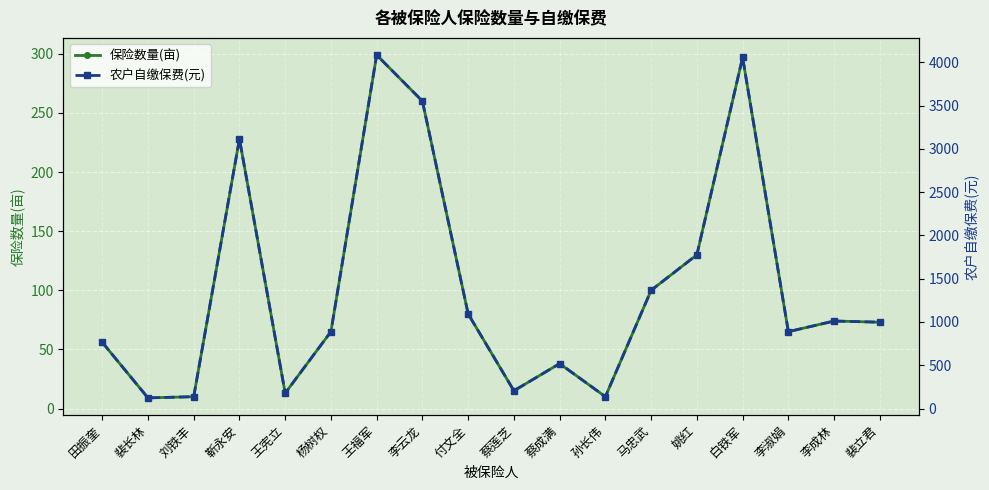

At how many categories does at least one series exceed 2885?

4